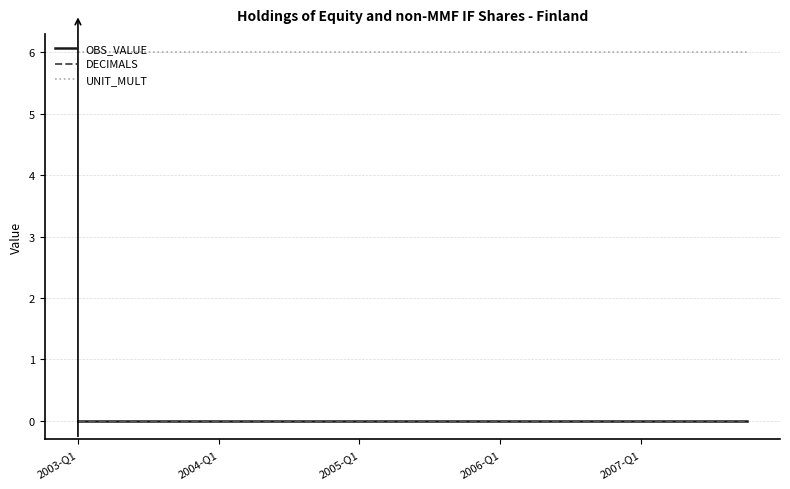

Does the chart display data point markers on the line(s)?

No